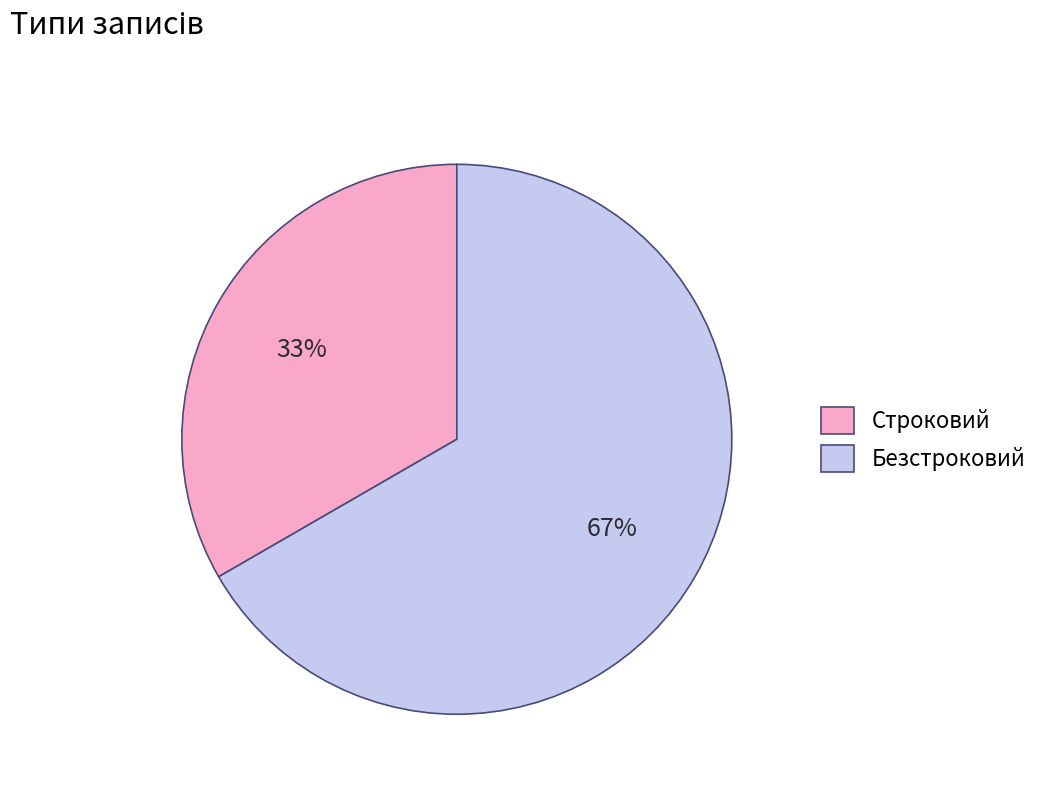

Is the sum of Безстроковий and Строковий greater than half?

Yes